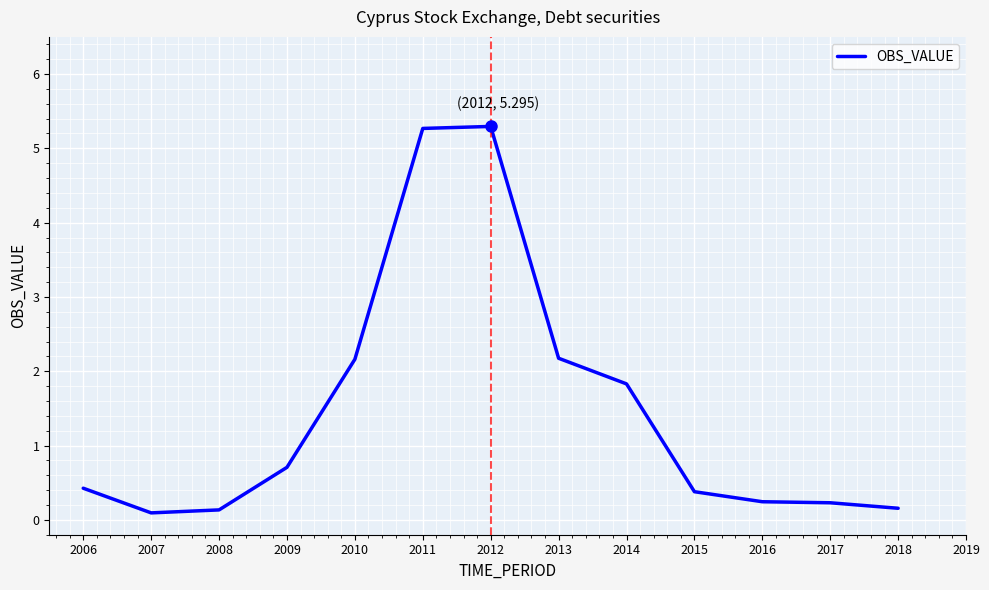

What is the change in value from 2013 to 2014?

-0.3